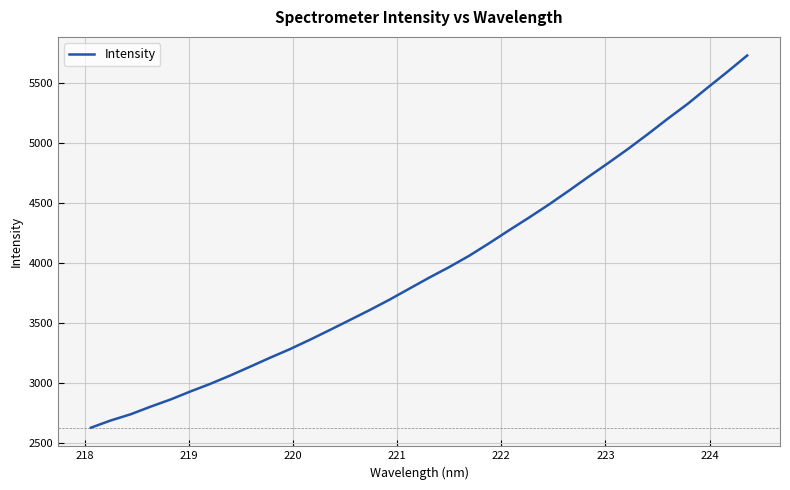

True or false: there are more than 0 points higher than both neighbors.

False